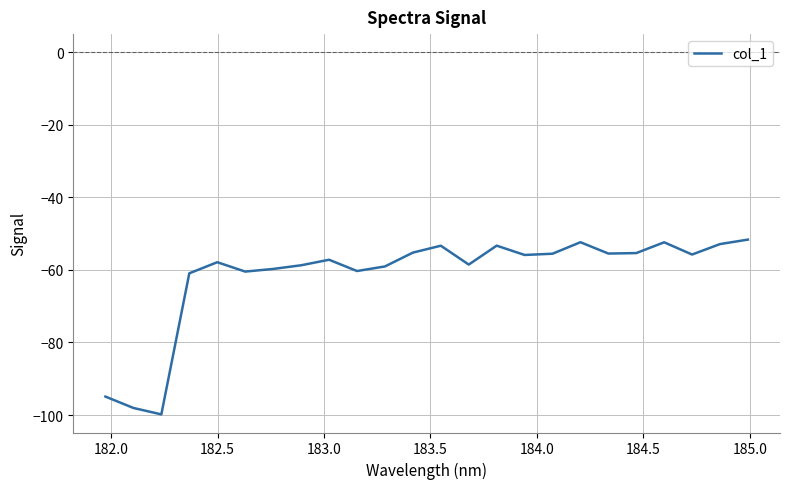

What is the maximum value shown in the chart?

-51.6